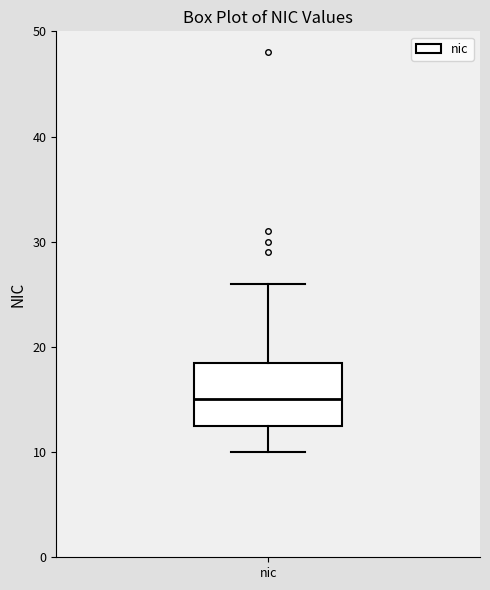

Read this box plot against the y-axis: the position of the median line, the range covered by the box, and the ends of both whiskers. The values are not printed on the chart, so give them approximately, as read against the axis.

median 15, box 13 to 19, whiskers 10 to 26